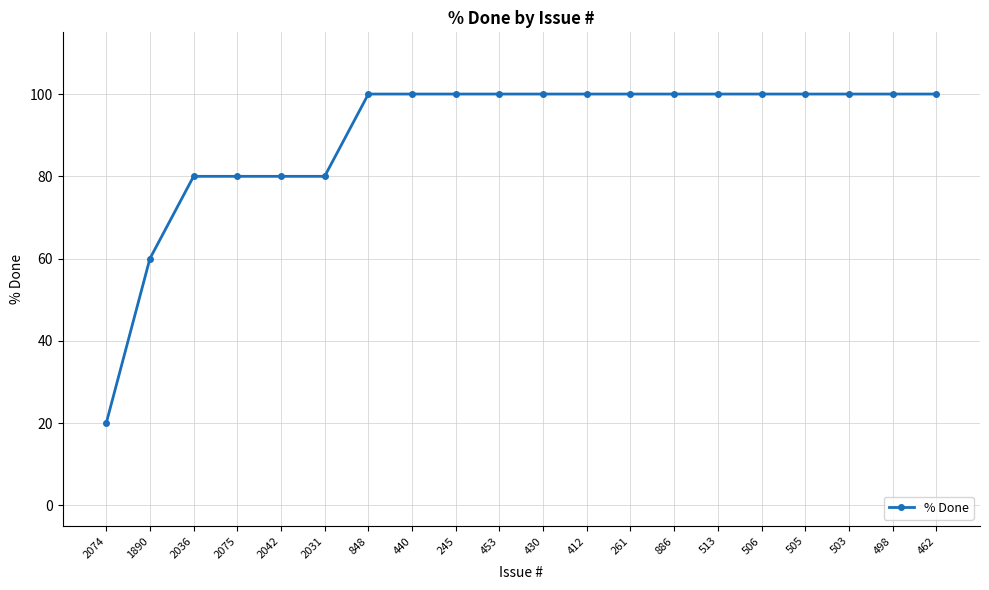

What is the label of the 16th point from the right?

2042